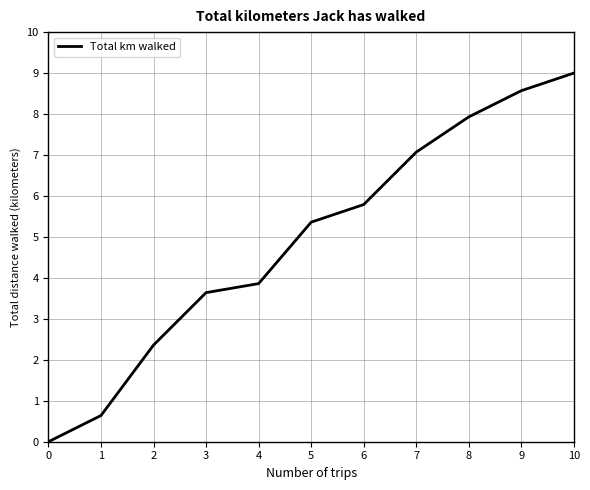

List the labels in order of value, largest first.

10, 9, 8, 7, 6, 5, 4, 3, 2, 1, 0